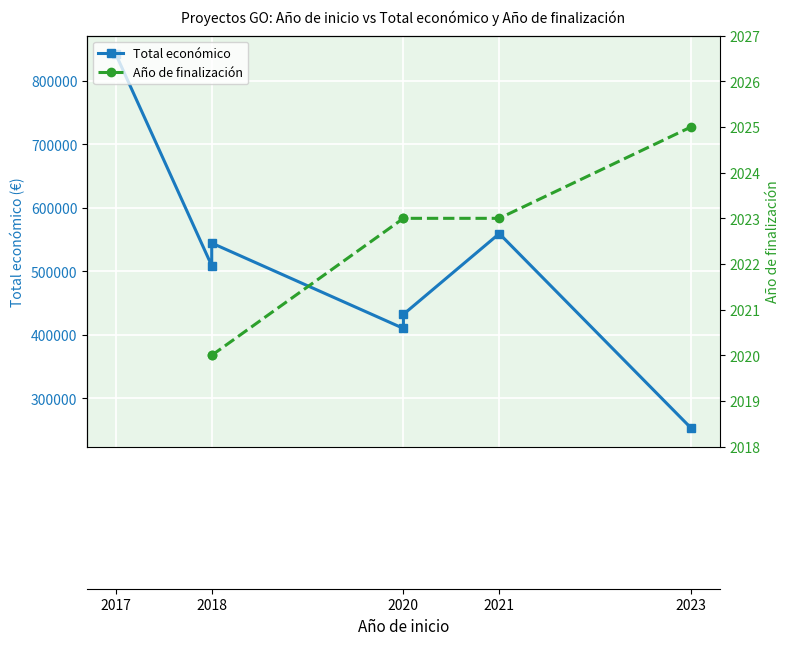

At how many categories does at least one series exceed 836075?

1